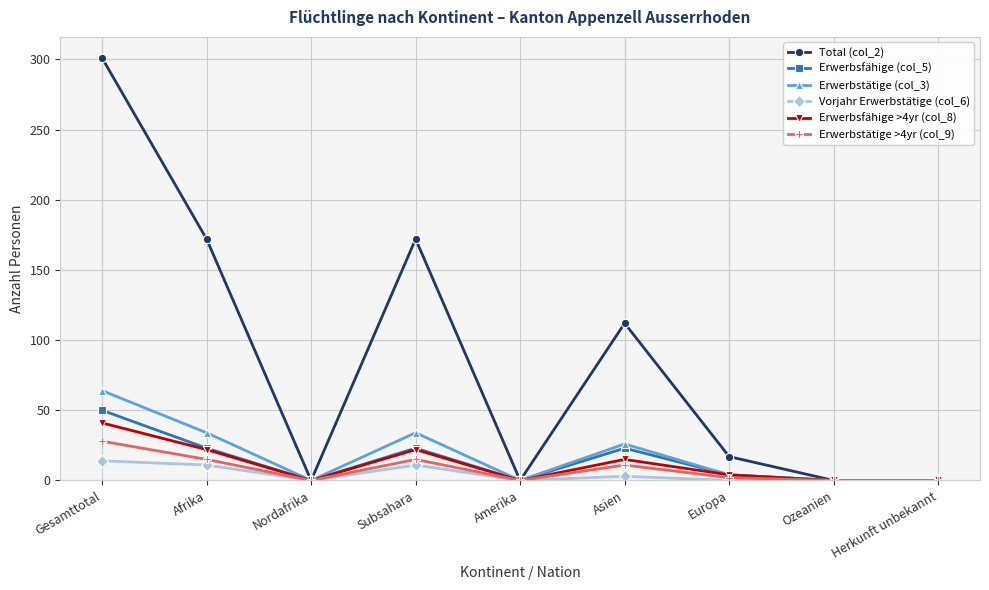

What is the total value across all series at Subsahara?

277